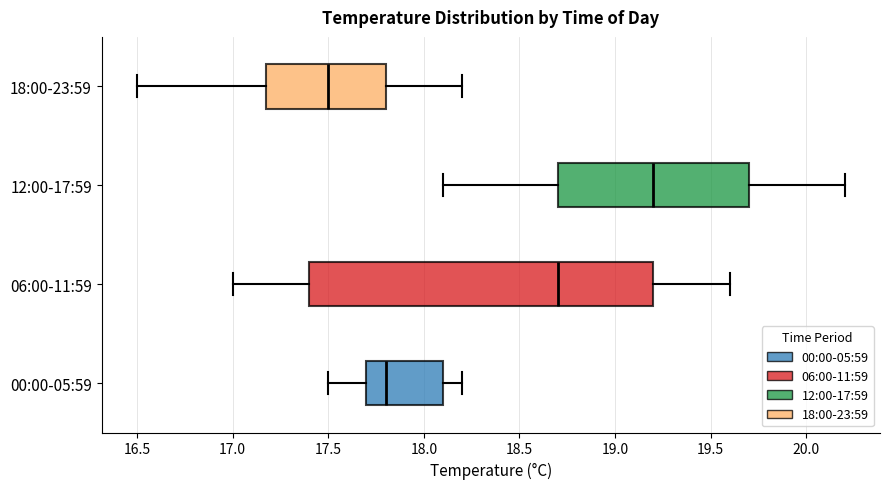

Reading bottom to top, read every box against the x-axis: the position of its median line, the range the box covers, and the ends of its whiskers. The values are not printed on the chart, so give them approximately, as read against the axis.

00:00-05:59: median 17.8, box 17.7 to 18.1, whiskers 17.5 to 18.2
06:00-11:59: median 18.7, box 17.4 to 19.2, whiskers 17.0 to 19.6
12:00-17:59: median 19.2, box 18.7 to 19.7, whiskers 18.1 to 20.2
18:00-23:59: median 17.5, box 17.2 to 17.8, whiskers 16.5 to 18.2